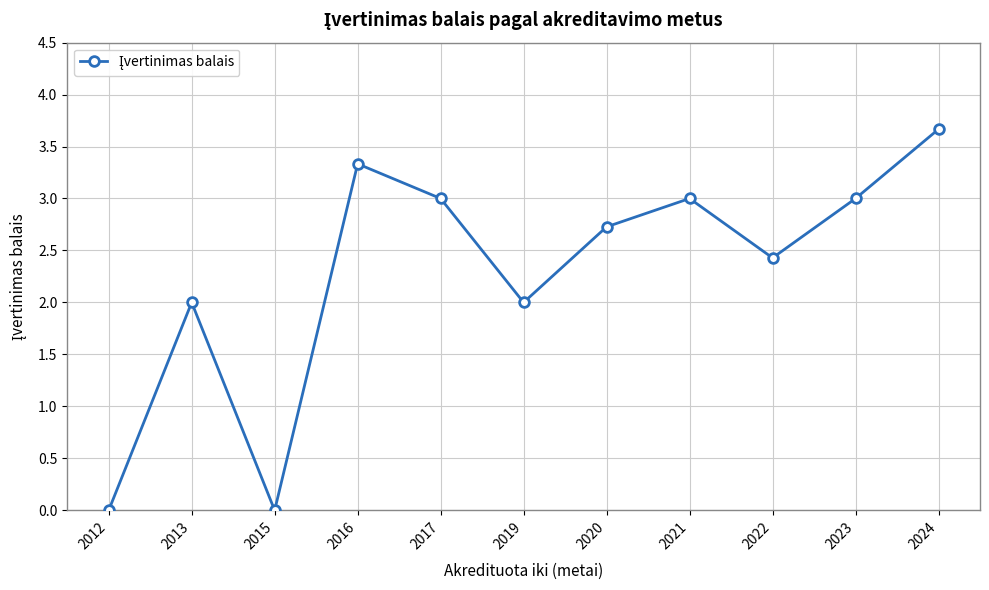

Read the value at 2016.

3.3